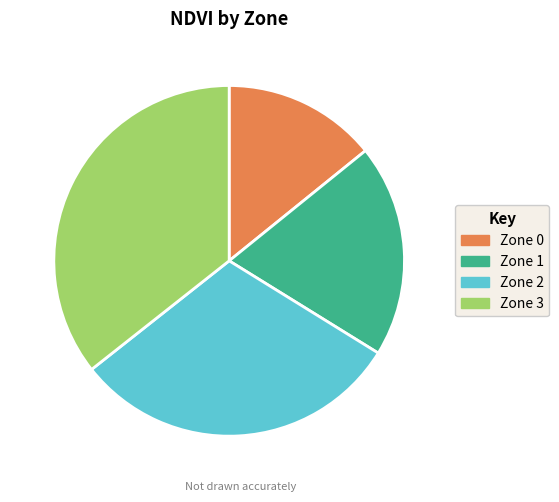

Does Zone 3 represent more than half of the total?

No